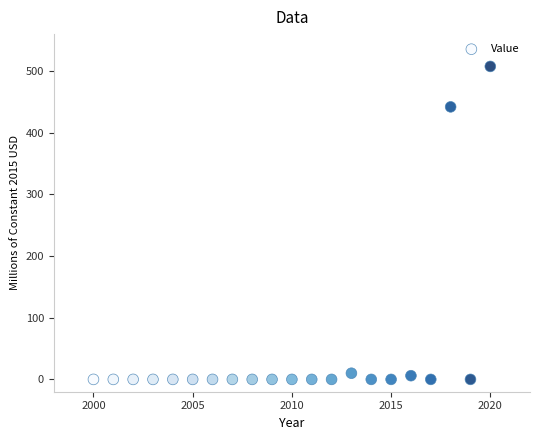

What is the range of Y values (max minus min)?

507.6